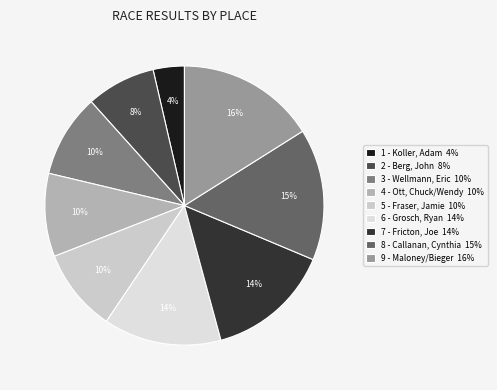

Which slice is the smallest?

1 - Koller, Adam